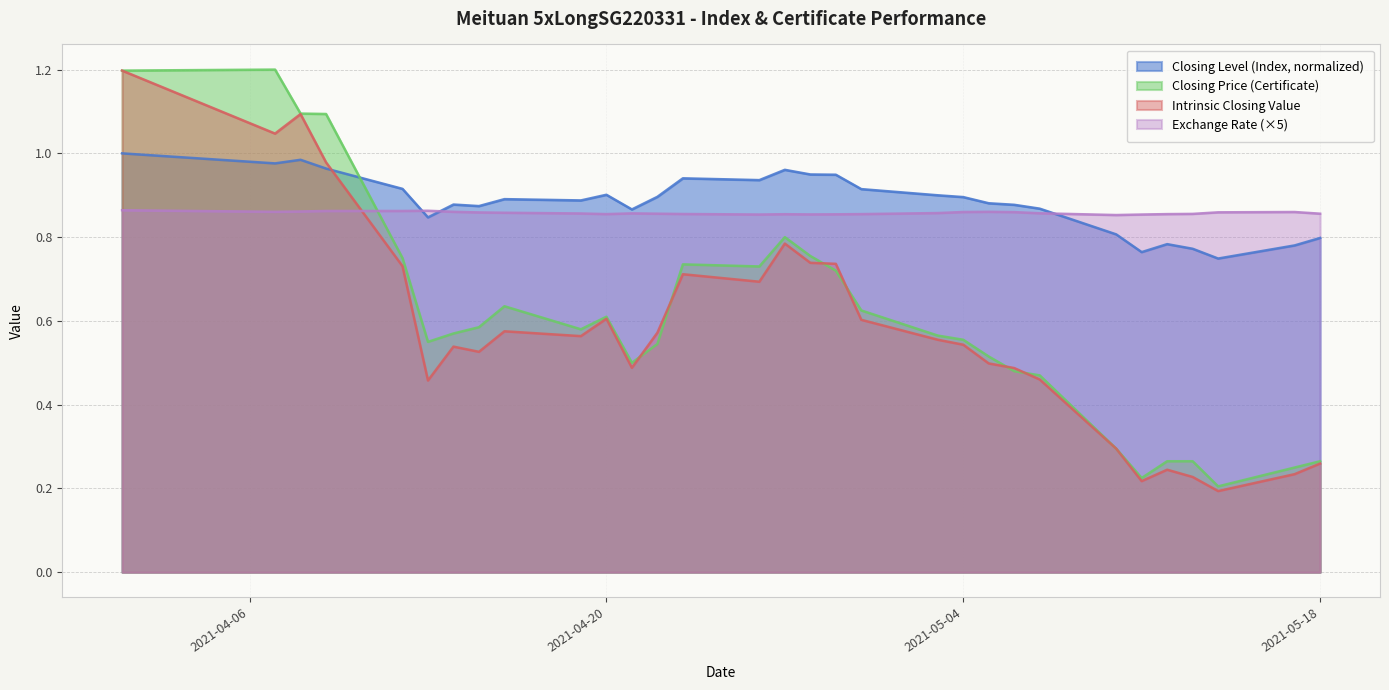

How many intersections are there between Intrinsic Closing Value and Exchange Rate (×5)?

1